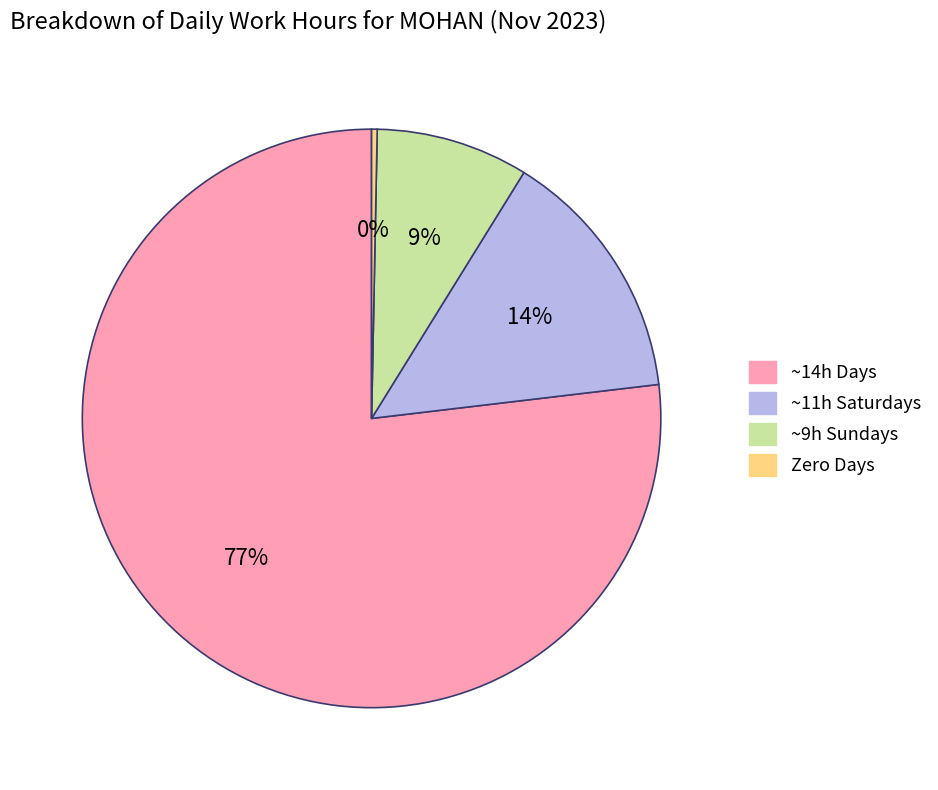

Is there a majority slice in this chart?

Yes